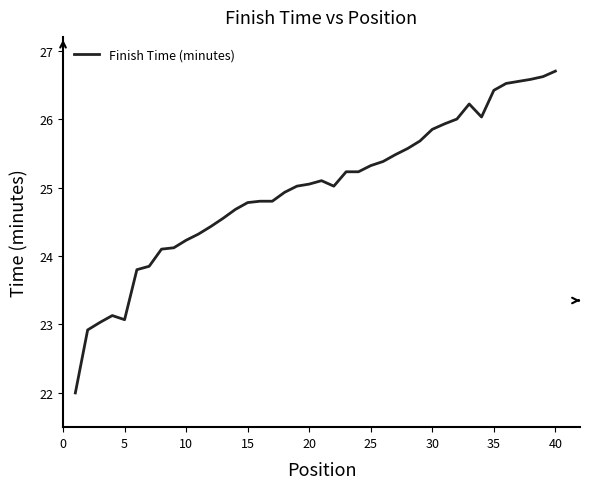

Is this an area chart (filled region under the line)?

No